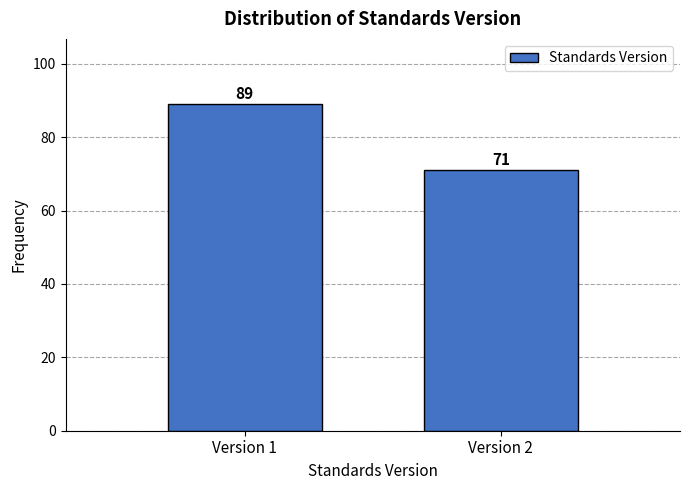

Reading left to right, what are all the values shown in this chart?

89	71